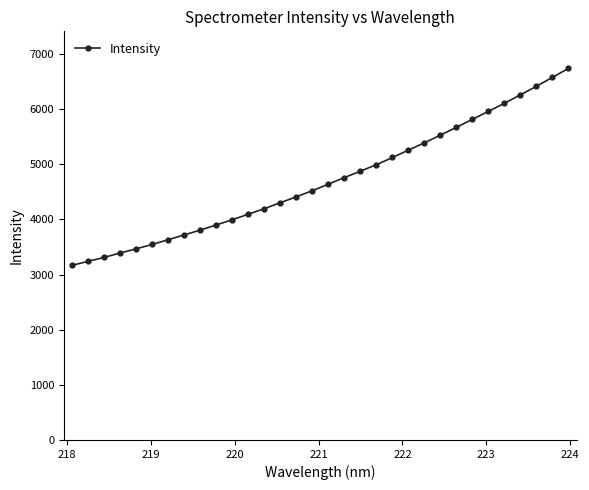

What is the value of the 25th point from the left?

5672.8